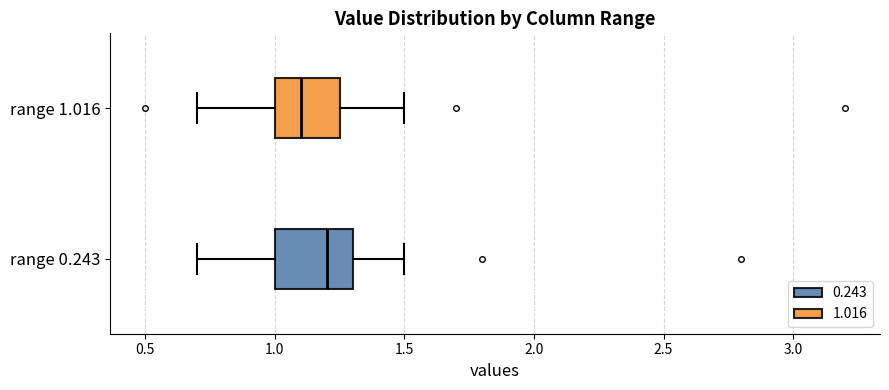

Where is the right edge of the box for range 0.243 on the x-axis? The values are not printed on the chart, so give them approximately, as read against the axis.

1.30